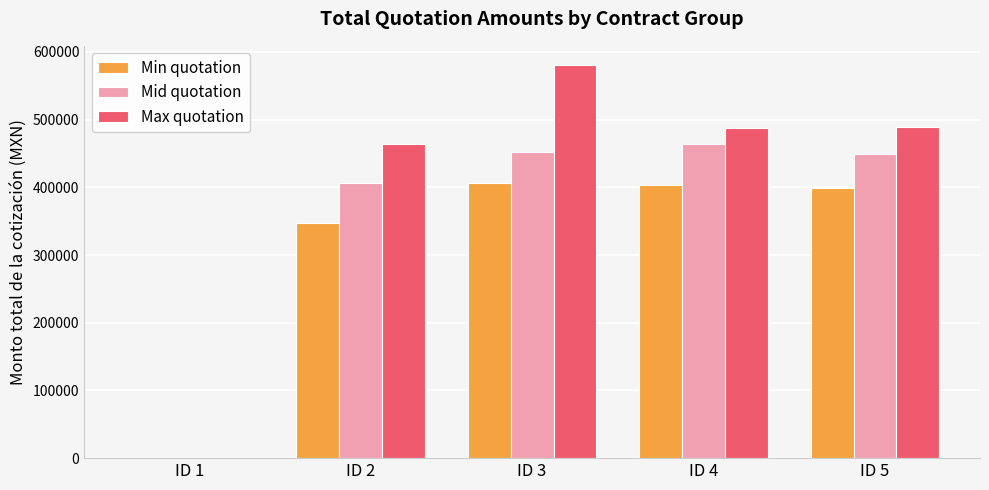

What is the maximum value for Min quotation?

406000.0